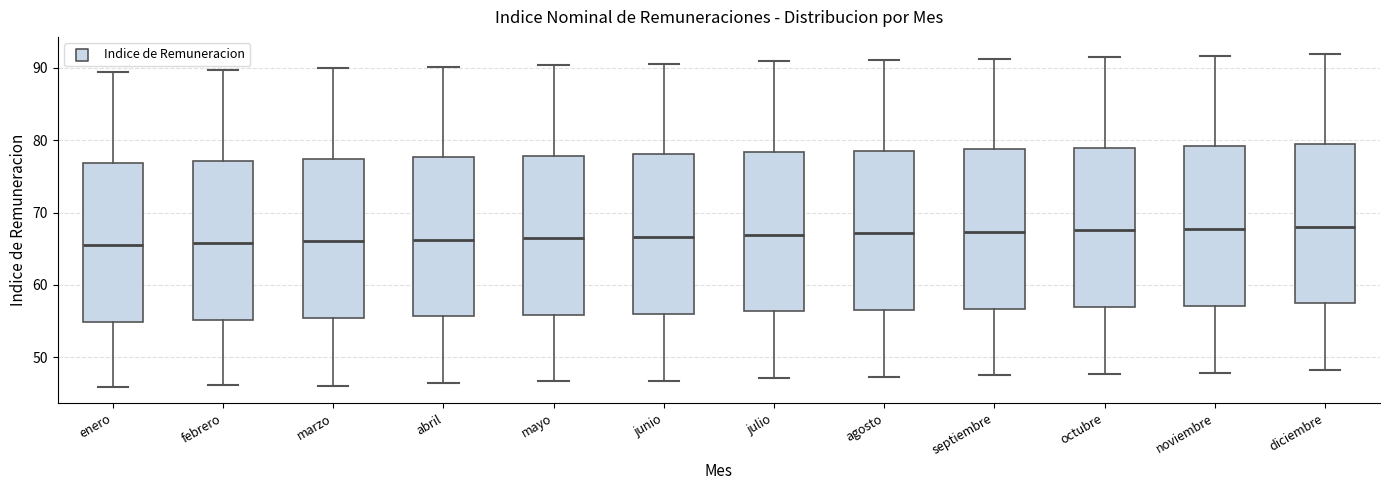

Reading left to right, transcribe this box plot: for each box, give where its median line is, the range the box spans, and where its two whiskers end, as read against the y-axis. The values are not printed on the chart, so give them approximately, as read against the axis.

enero: median 66, box 55 to 77, whiskers 46 to 89
febrero: median 66, box 55 to 77, whiskers 46 to 90
marzo: median 66, box 55 to 77, whiskers 46 to 90
abril: median 66, box 56 to 78, whiskers 46 to 90
mayo: median 66, box 56 to 78, whiskers 47 to 90
junio: median 67, box 56 to 78, whiskers 47 to 91
julio: median 67, box 56 to 78, whiskers 47 to 91
agosto: median 67, box 57 to 79, whiskers 47 to 91
septiembre: median 67, box 57 to 79, whiskers 48 to 91
octubre: median 68, box 57 to 79, whiskers 48 to 92
noviembre: median 68, box 57 to 79, whiskers 48 to 92
diciembre: median 68, box 57 to 79, whiskers 48 to 92